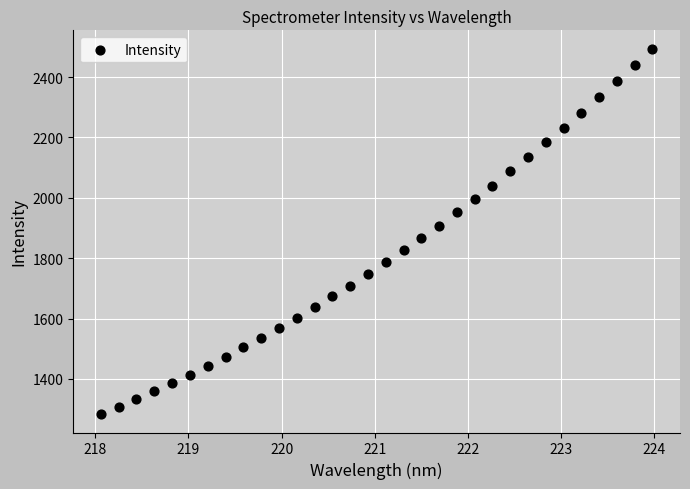

What is the range of X values (max minus min)?

5.9